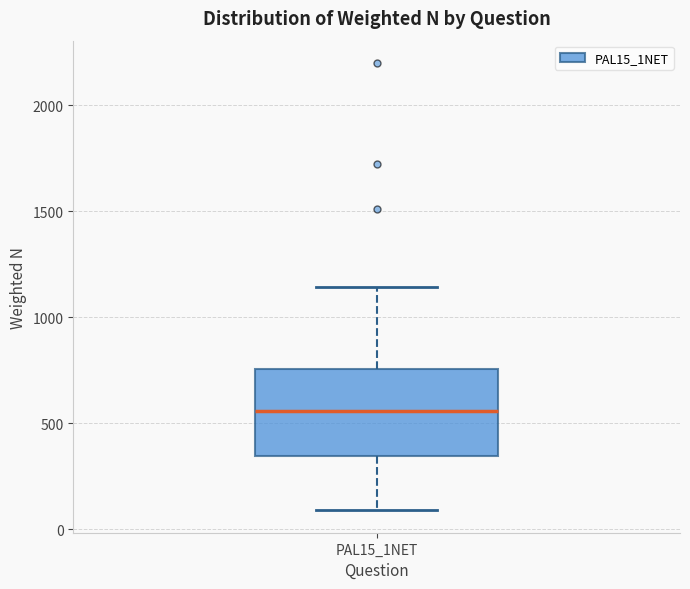

Transcribe this box plot: give where the median line is, the range the box spans, and where the two whiskers end, as read against the y-axis. The values are not printed on the chart, so give them approximately, as read against the axis.

median 550, box 350 to 750, whiskers 100 to 1150